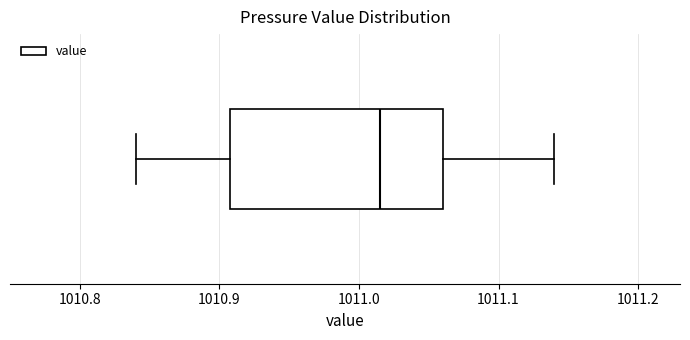

Read this box plot against the x-axis: the position of the median line, the range covered by the box, and the ends of both whiskers. The values are not printed on the chart, so give them approximately, as read against the axis.

median 1011.02, box 1010.91 to 1011.06, whiskers 1010.84 to 1011.14